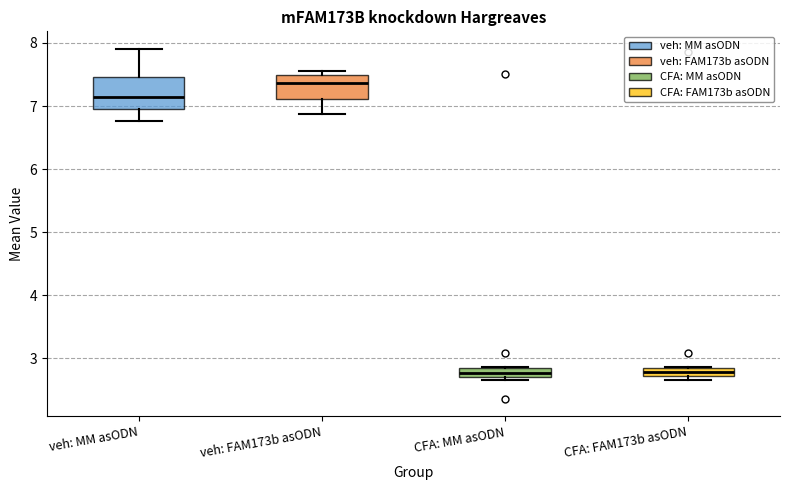

Where is the lower edge of the box for veh: MM asODN on the y-axis? The values are not printed on the chart, so give them approximately, as read against the axis.

6.9